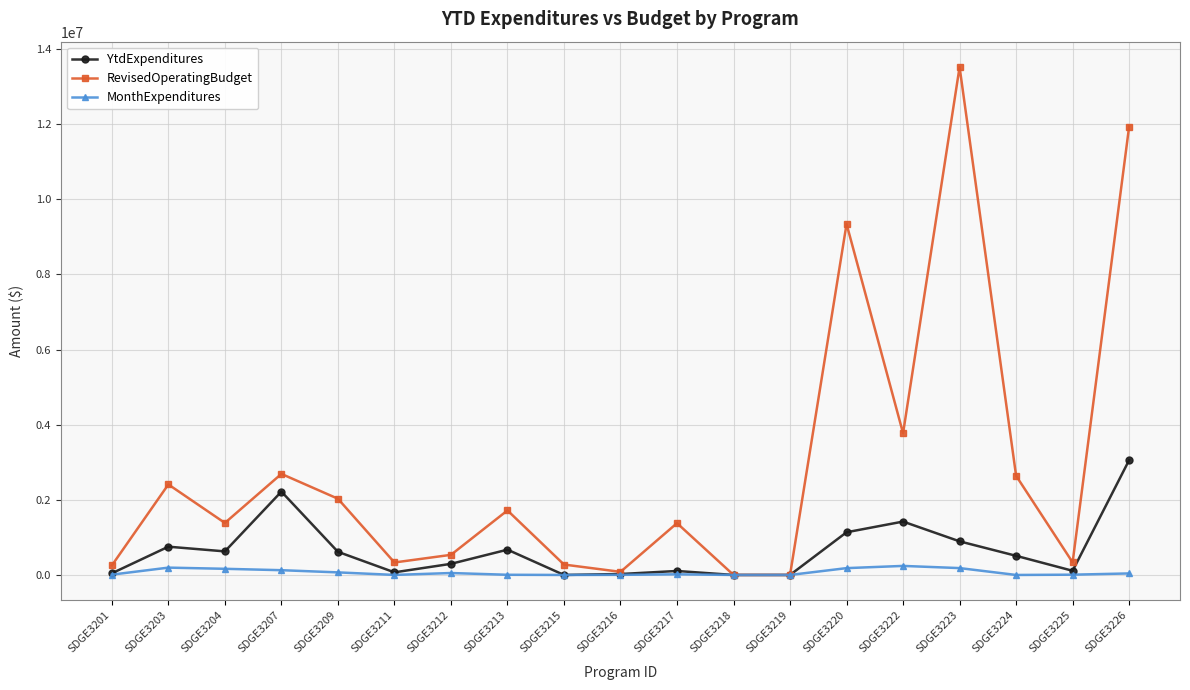

Between SDGE3220 and SDGE3225, which series saw the biggest shift?

RevisedOperatingBudget